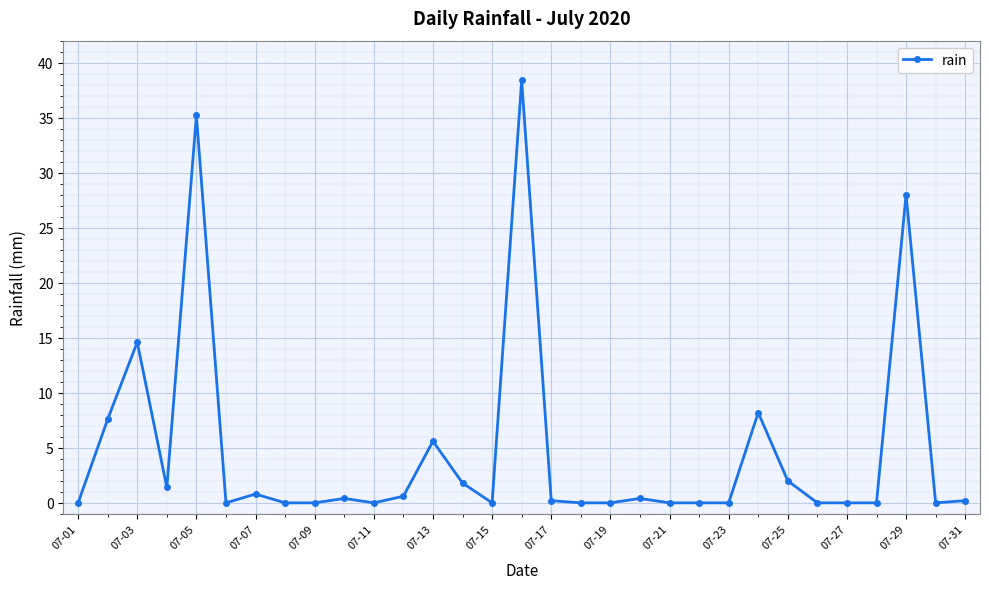

What is the average value?

4.7